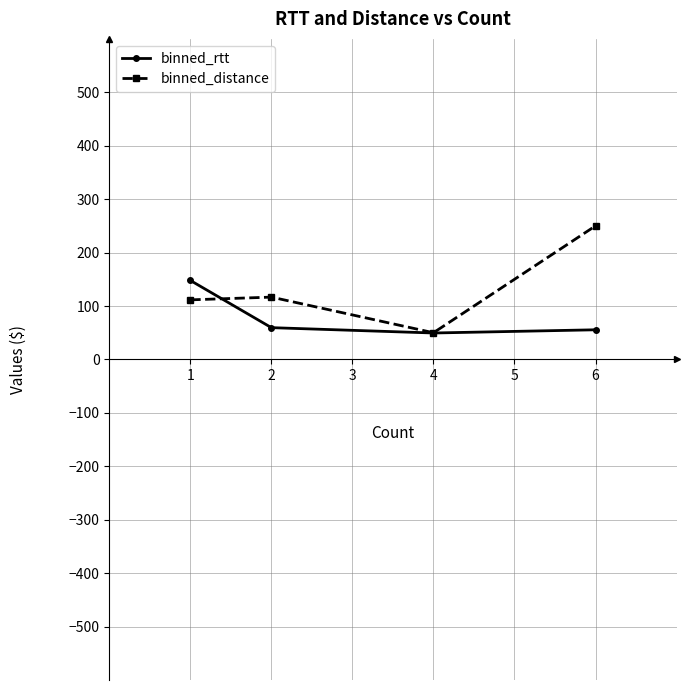

What is the greatest value displayed?

250.0